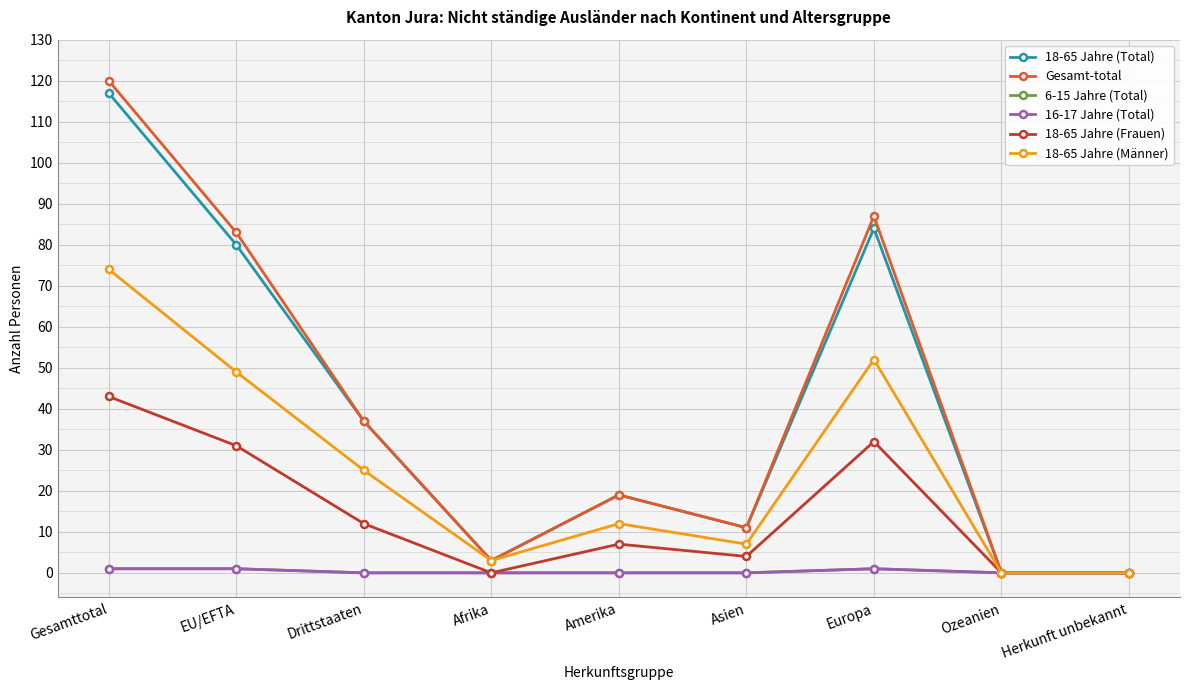

What is the label of the 6th point from the left?

Asien